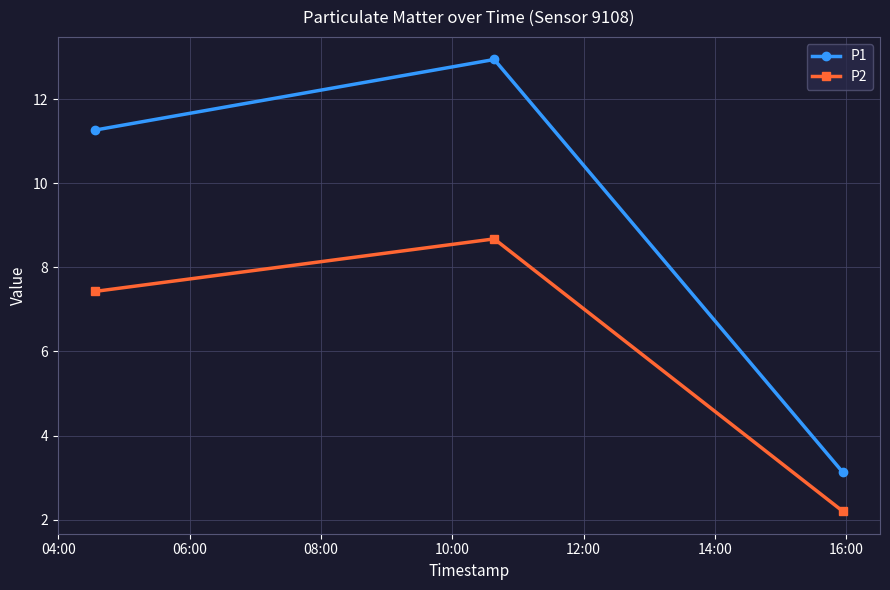

Which series has the largest range (max minus min)?

P1